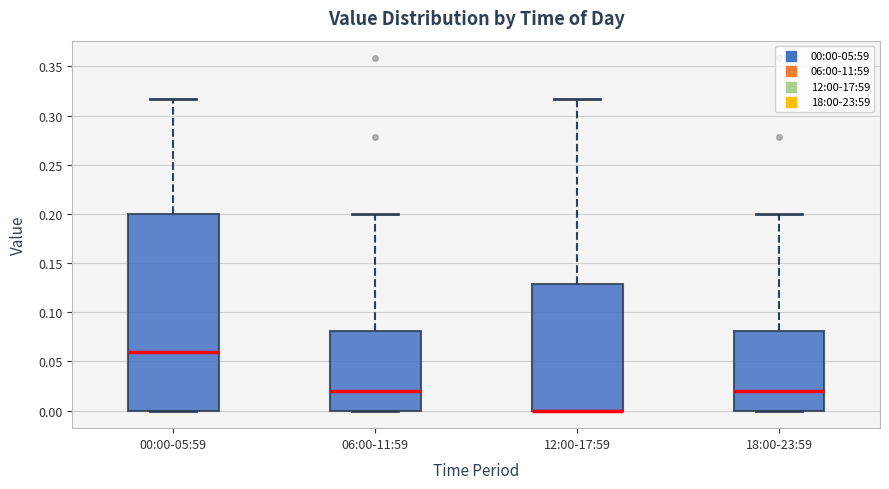

Reading left to right, transcribe this box plot: for each box, give where its median line is, the range the box spans, and where its two whiskers end, as read against the y-axis. The values are not printed on the chart, so give them approximately, as read against the axis.

00:00-05:59: median 0.060, box 0.000 to 0.200, whiskers 0.000 to 0.315
06:00-11:59: median 0.020, box 0.000 to 0.080, whiskers 0.000 to 0.200
12:00-17:59: median 0.000 (drawn on the box's lower edge), box 0.000 to 0.130, whiskers 0.000 to 0.315
18:00-23:59: median 0.020, box 0.000 to 0.080, whiskers 0.000 to 0.200